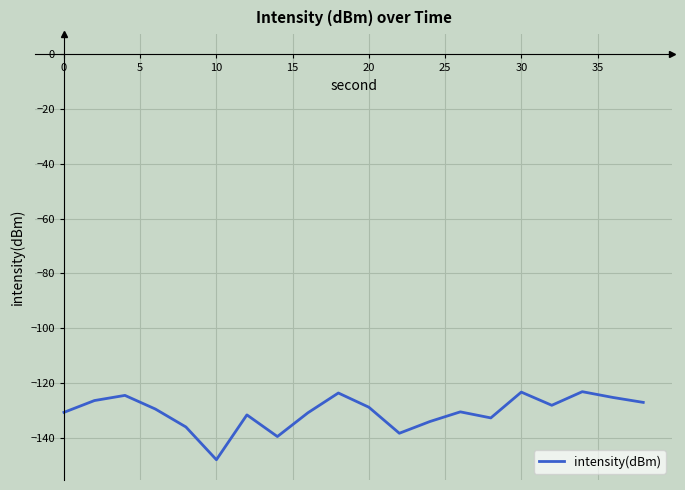

What is the smallest value displayed?

-148.1